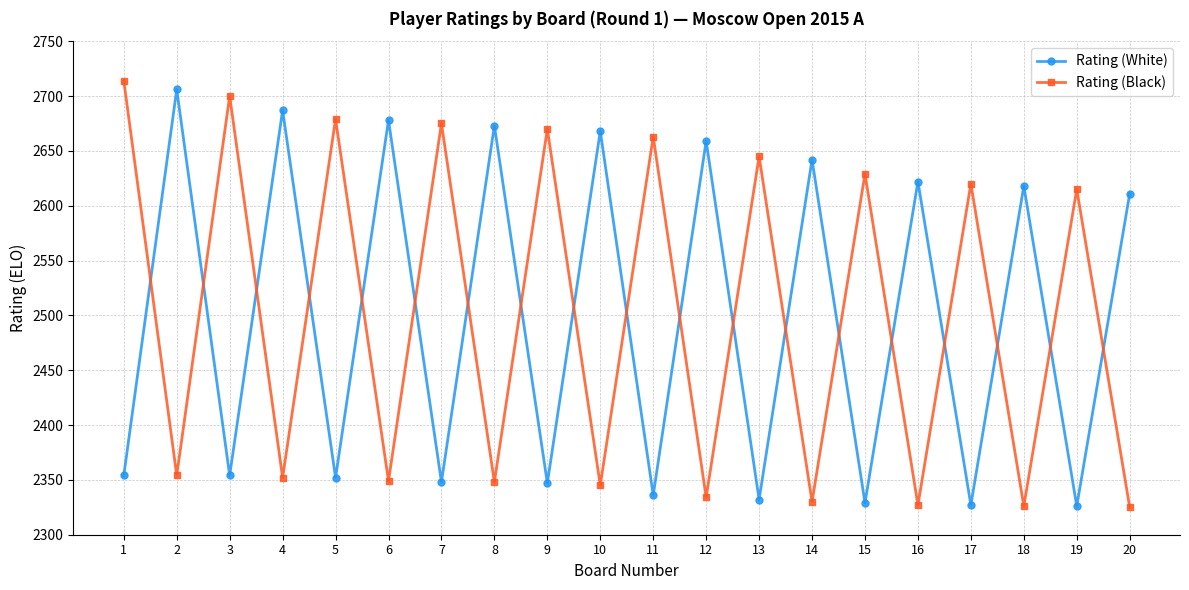

What is the value of the Rating (White) point at the 2nd from the left?

2706